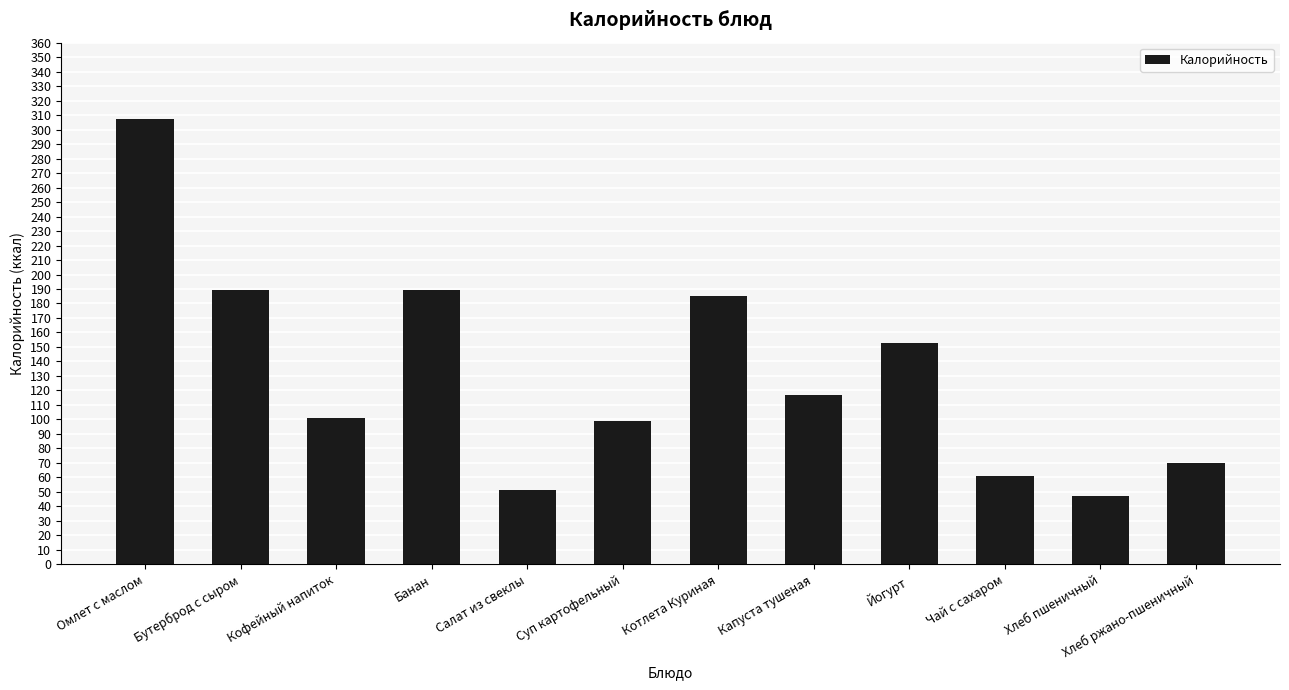

What is the label of the 5th bar from the right?

Капуста тушеная